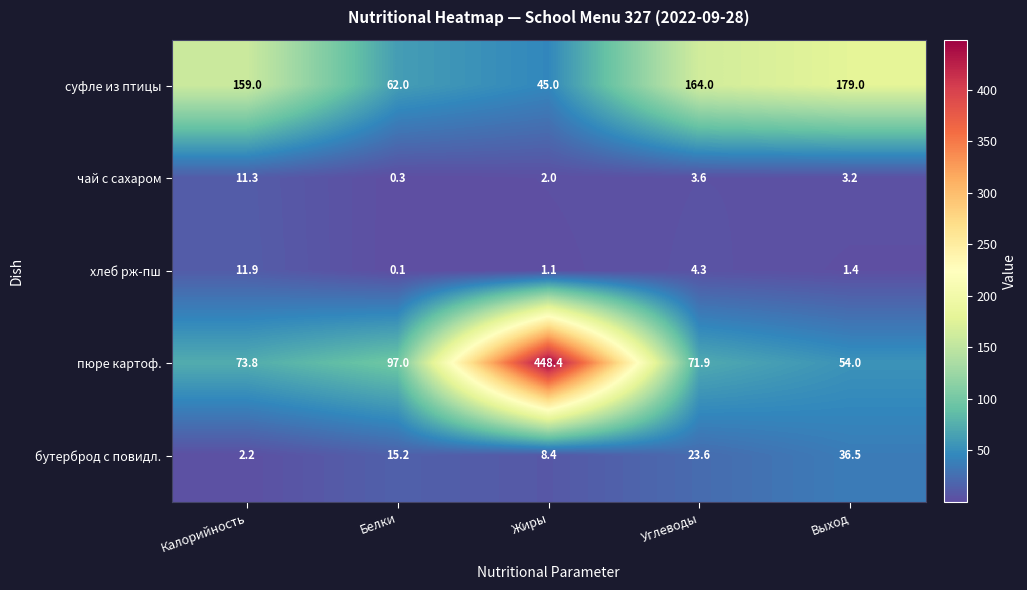

At Углеводы, list the series in order from smallest to largest.

чай с сахаром, хлеб рж-пш, бутерброд с повидл., пюре картоф., суфле из птицы